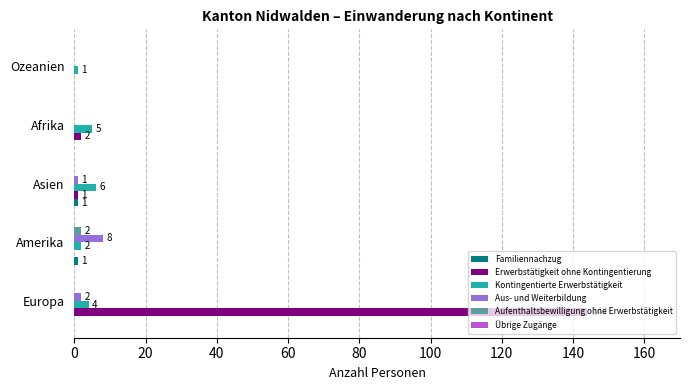

Between Amerika and Ozeanien, which series saw the biggest shift?

Aus- und Weiterbildung